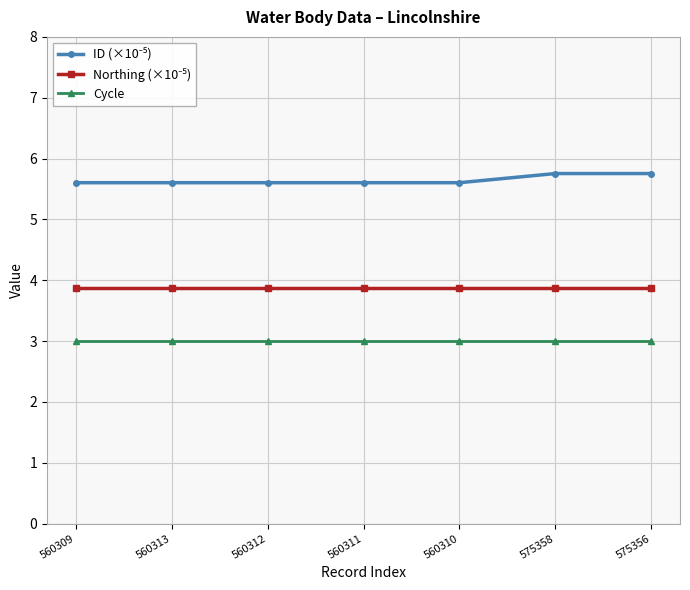

What is the sum of all Cycle values?

21.0